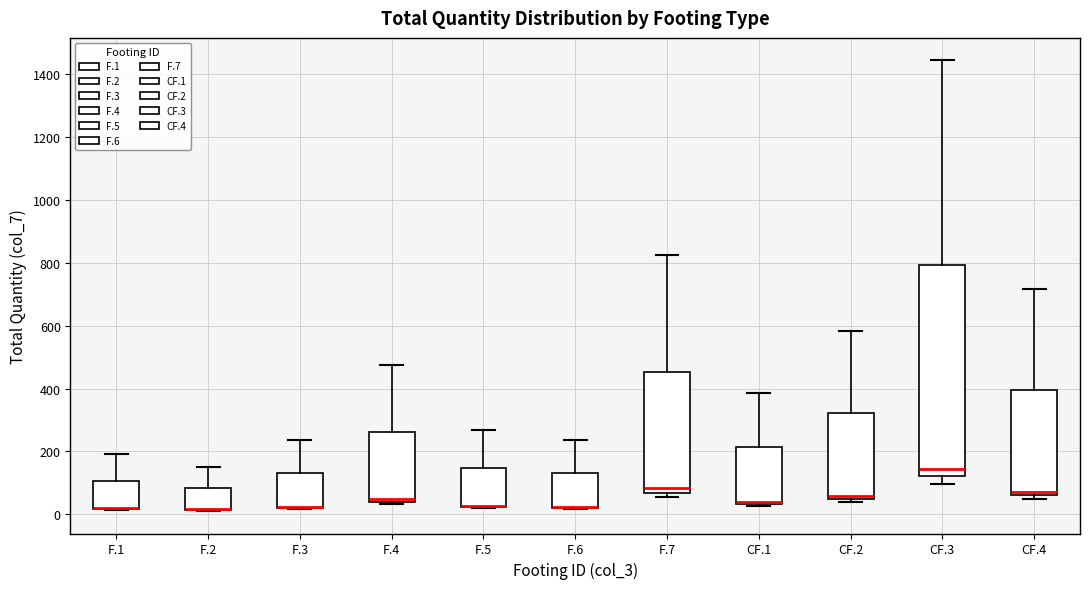

Where does the upper whisker of the box for CF.3 end on the y-axis? The values are not printed on the chart, so give them approximately, as read against the axis.

1440